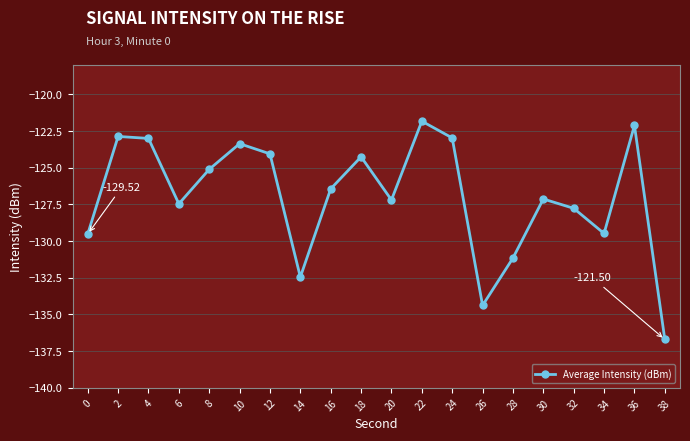

What is the difference between the second highest and second lowest values?

12.3